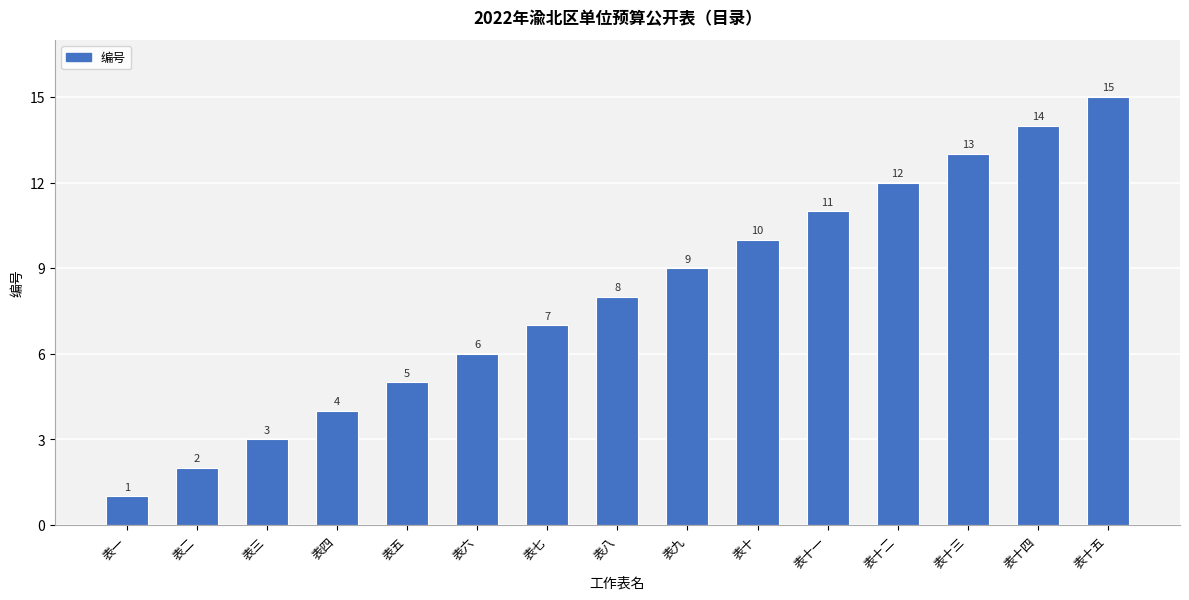

What is the label of the 4th bar from the right?

表十二